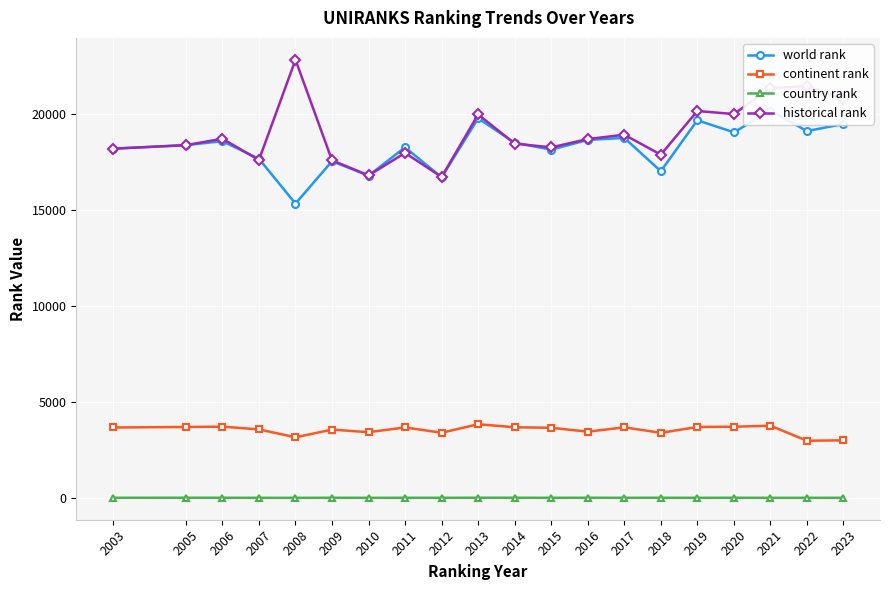

At which category does country rank reach its first local peak?

2005